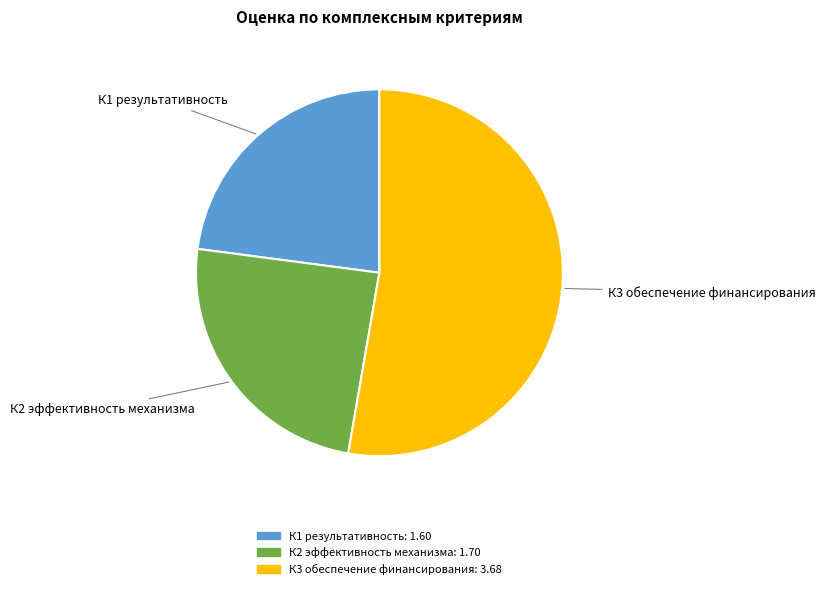

Is it true that К2 эффективность механизма is 37% of the pie?

False